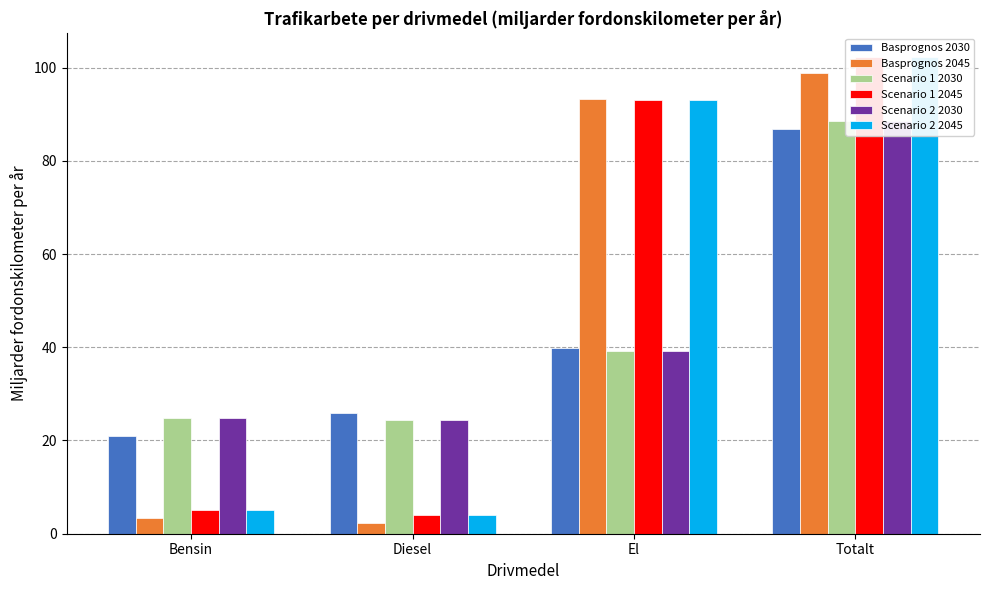

Reading left to right, extract all data points from this chart.

Basprognos 2030: 21.0	25.8	39.9	86.8
Basprognos 2045: 3.4	2.4	93.2	98.9
Scenario 1 2030: 24.9	24.3	39.3	88.5
Scenario 1 2045: 5.1	4.1	93.0	102.2
Scenario 2 2030: 24.9	24.3	39.3	88.5
Scenario 2 2045: 5.1	4.1	93.0	102.2